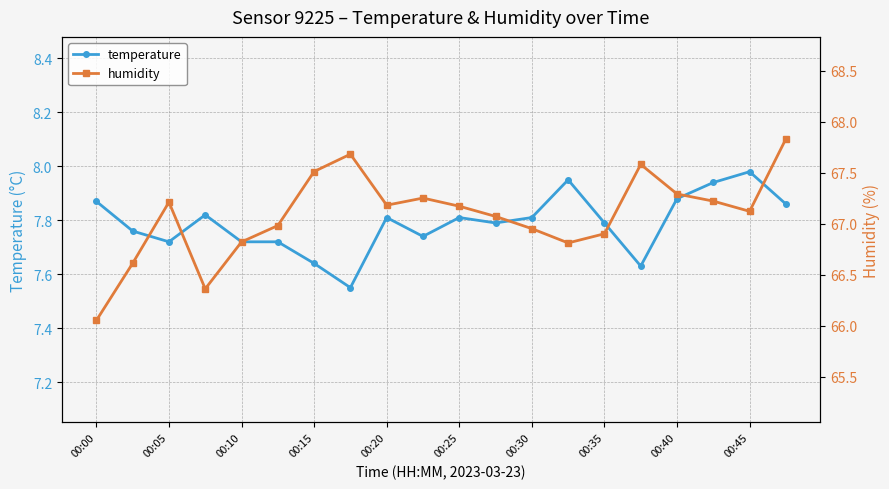

The temperature series shows 12.4 at 00:15. True or false?

False